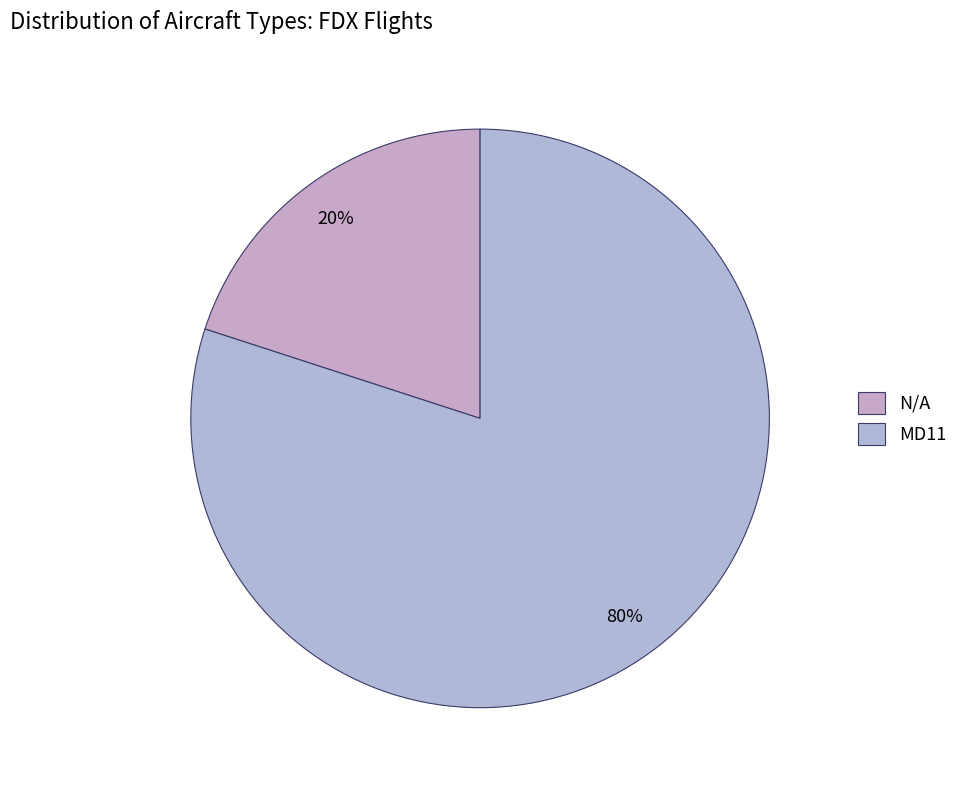

To the nearest percent, what is the difference between the largest and smallest slice percentages?

60%